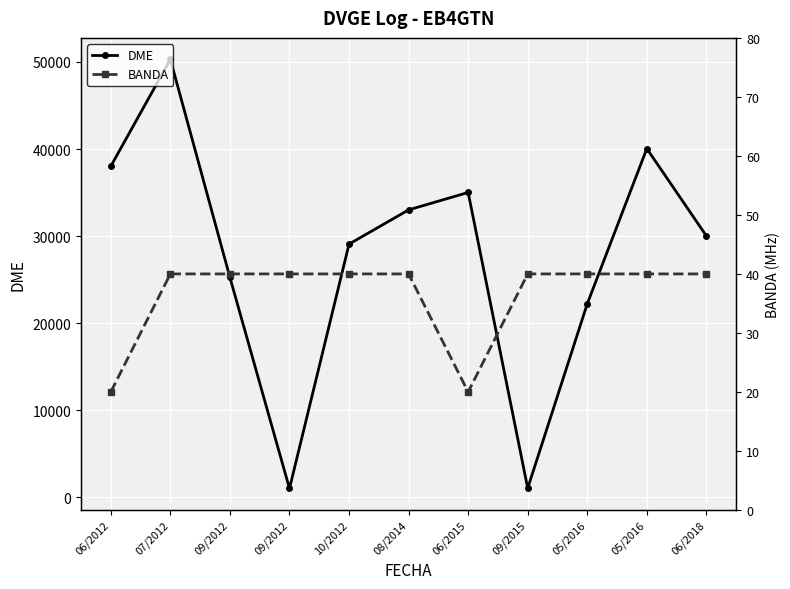

What is the label of the 7th point from the right?

10/2012